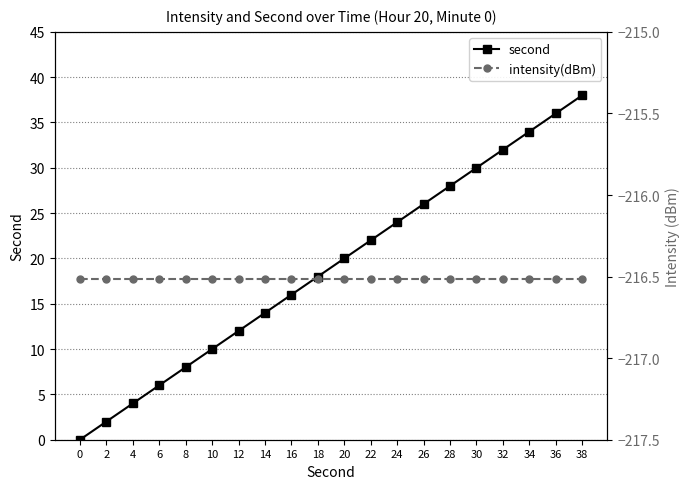

The second series shows 28.0 at 28. True or false?

True